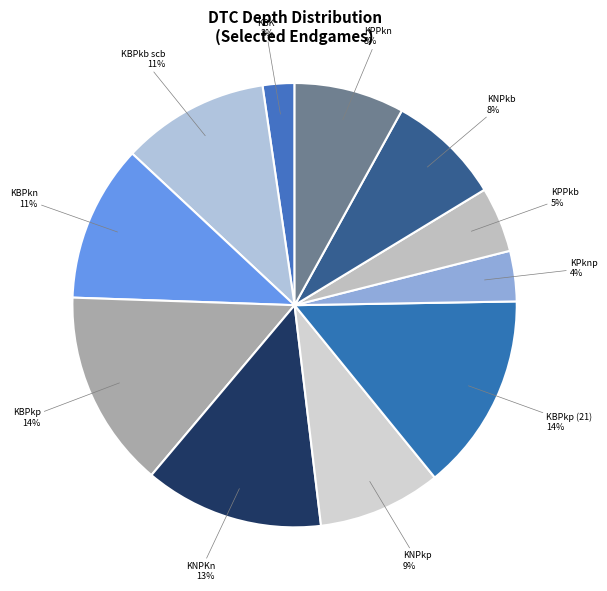

How many slices are in this pie chart?

11